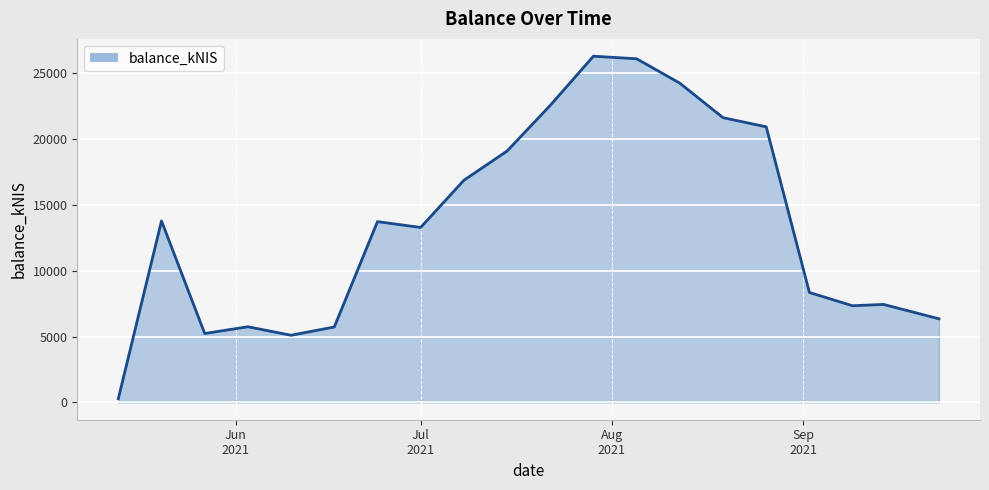

What is the difference between the maximum and minimum values?

25986.0